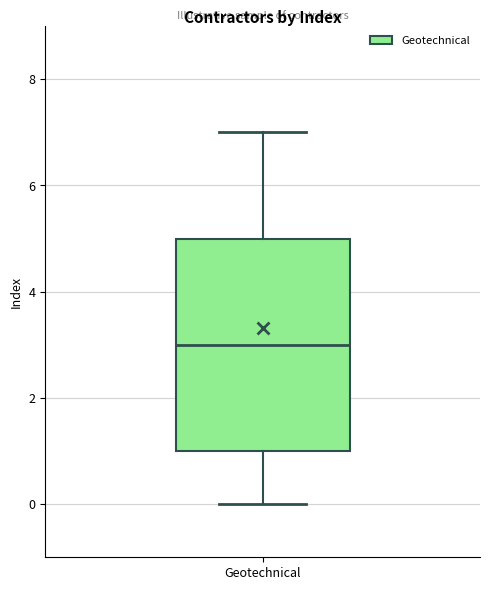

Transcribe this box plot: give where the median line is, the range the box spans, and where the two whiskers end, as read against the y-axis. The values are not printed on the chart, so give them approximately, as read against the axis.

median 3, box 1 to 5, whiskers 0 to 7